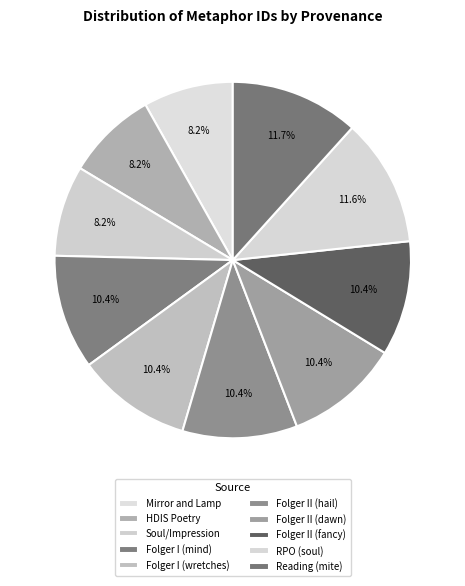

What is the largest slice in the pie chart?

Reading (mite)